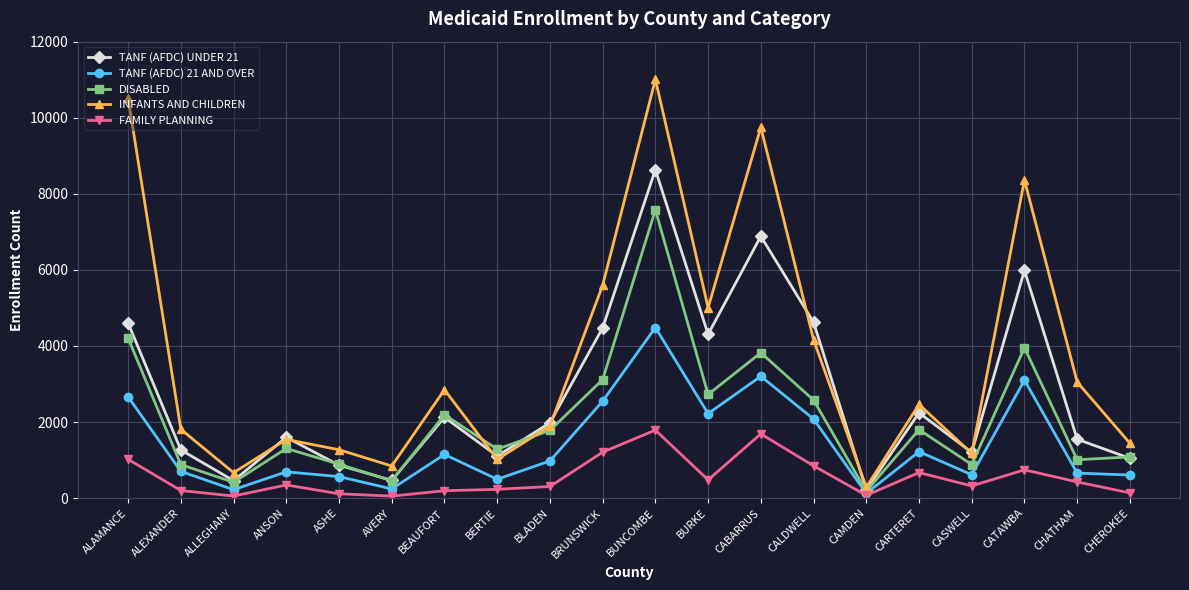

Is it true that INFANTS AND CHILDREN equals 14713 at CATAWBA?

False